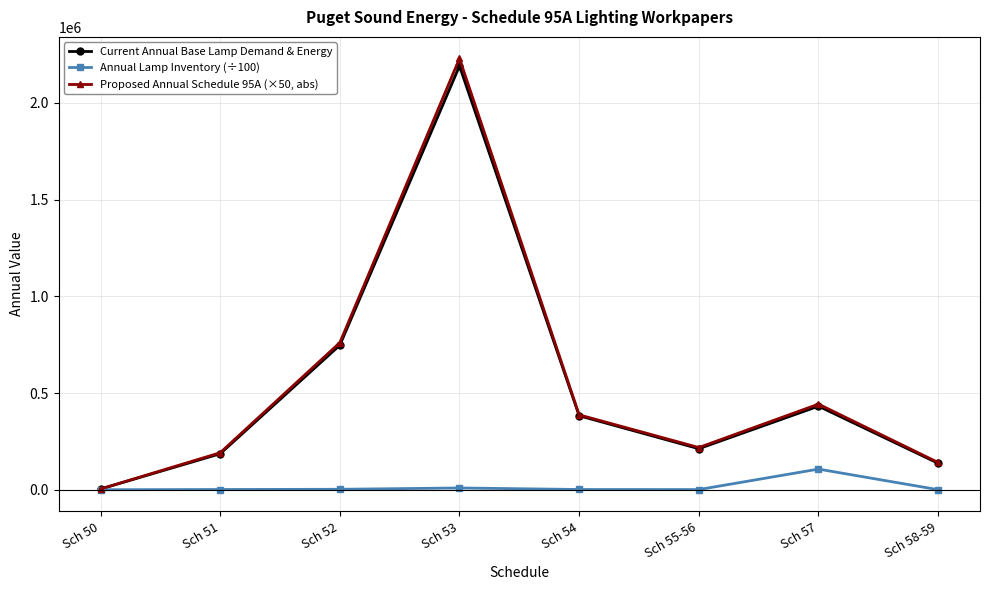

What are all the series names shown in the legend?

Current Annual Base Lamp Demand & Energy, Annual Lamp Inventory (÷100), Proposed Annual Schedule 95A (×50, abs)